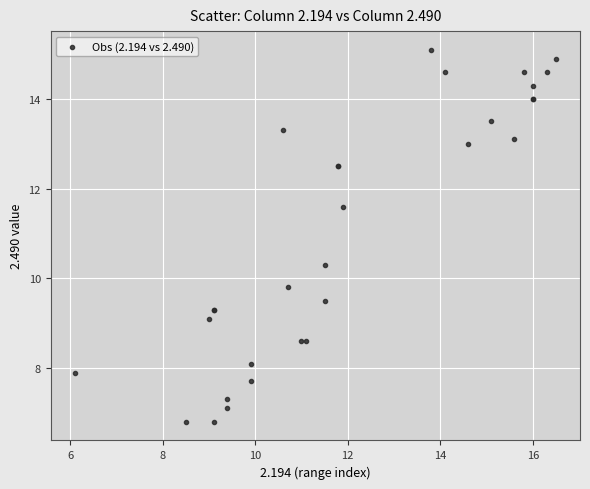

What Y value in the scatter plot is closest to 10?

9.8